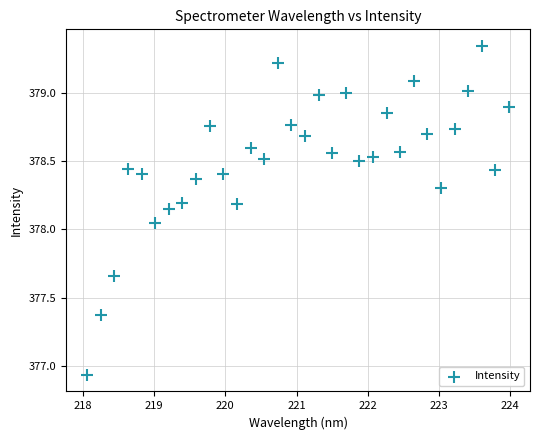

What is the range of X values (max minus min)?

5.9